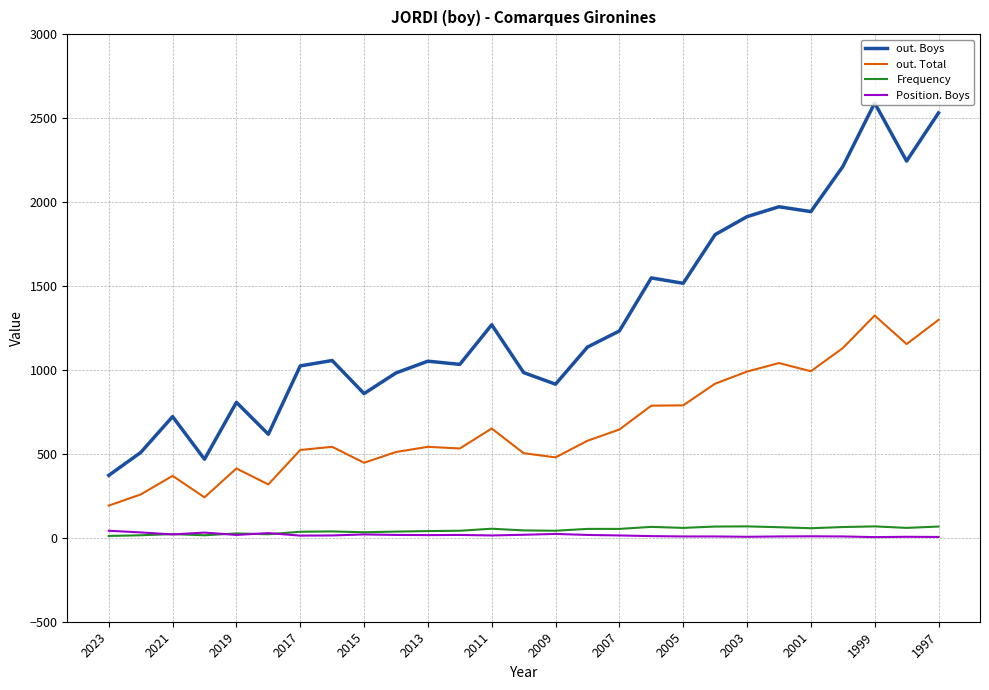

Which series has the widest spread of values?

out. Boys